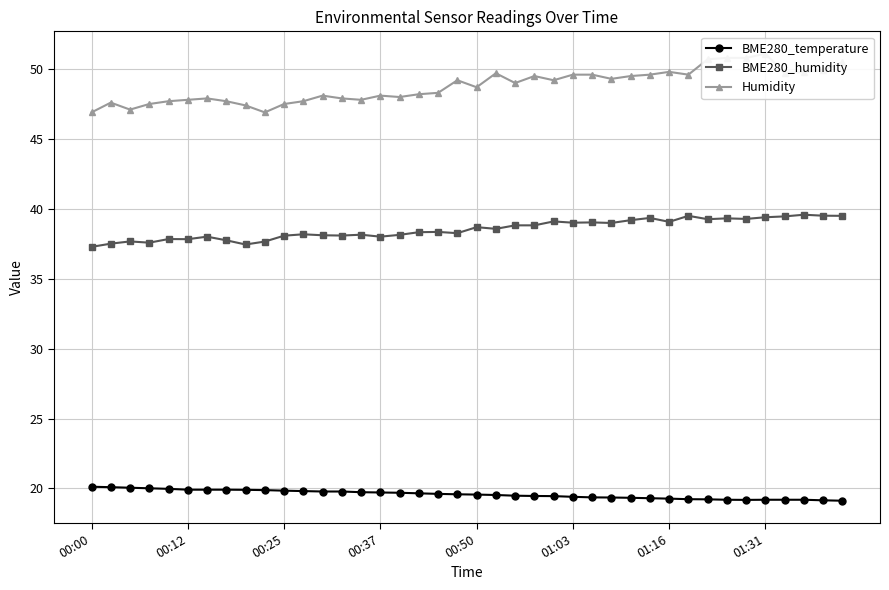

True or false: BME280_humidity and BME280_temperature cross at least once.

False